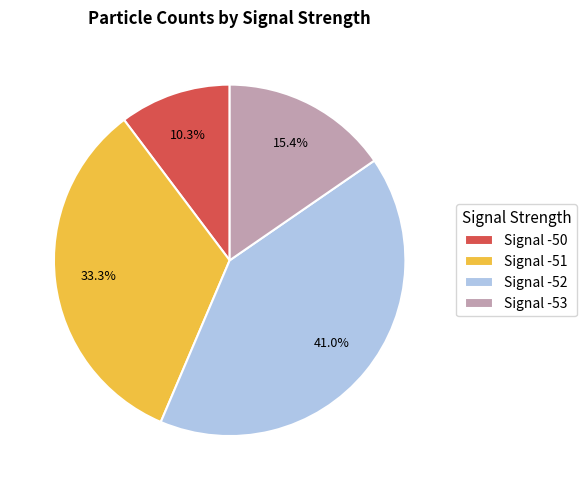

How many segments does this pie chart have?

4